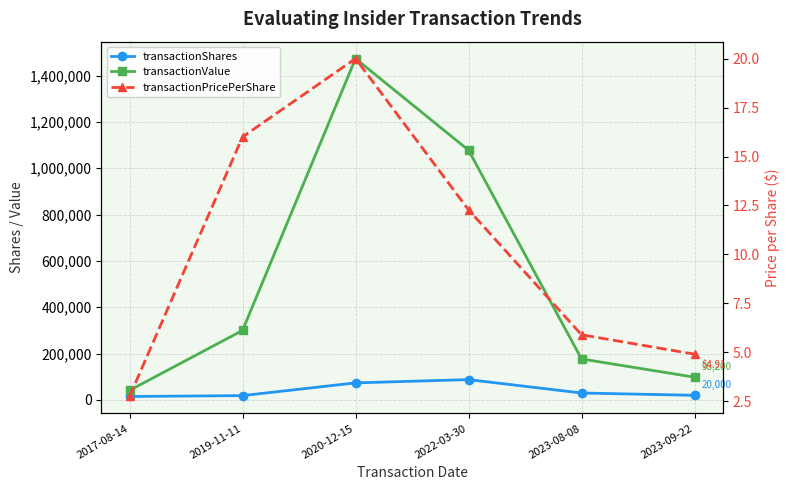

Where does the transactionShares series first go above 30000?

2020-12-15